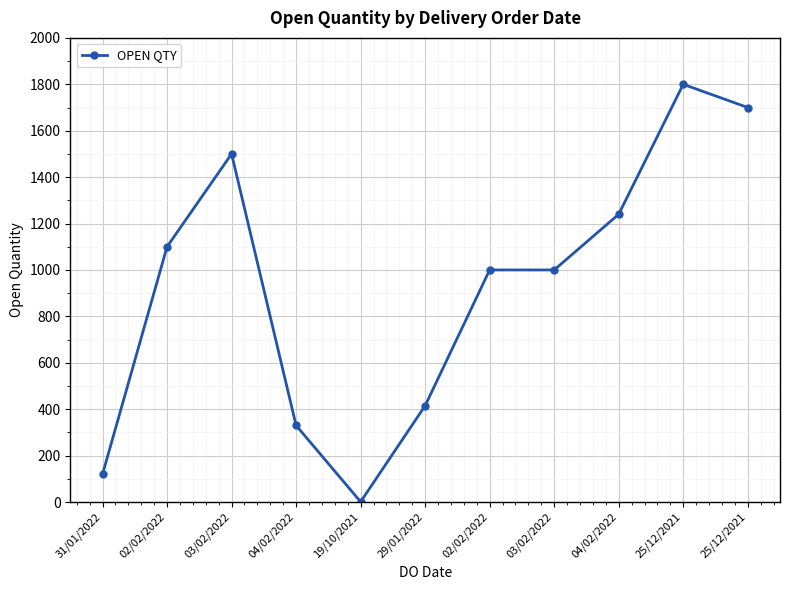

Count the number of categories in the chart.

11